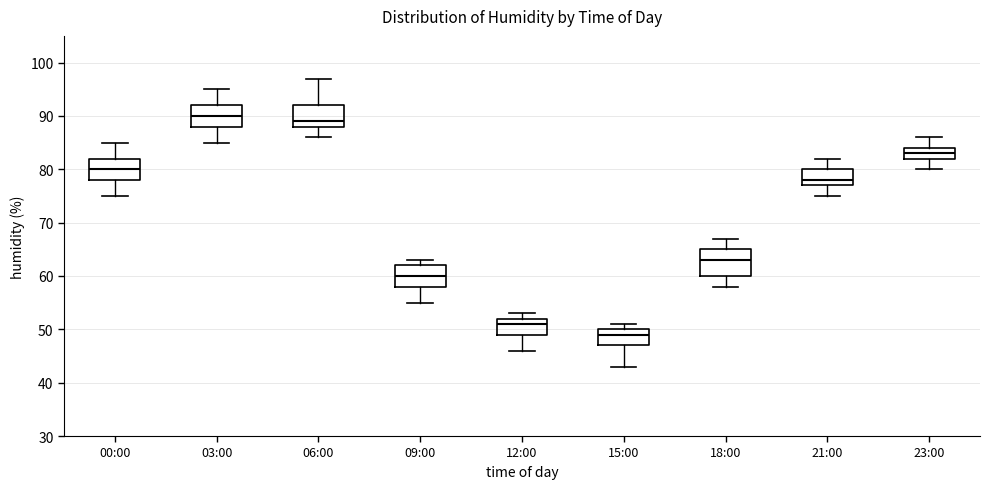

Reading left to right, read every box against the y-axis: the position of its median line, the range the box covers, and the ends of its whiskers. The values are not printed on the chart, so give them approximately, as read against the axis.

00:00: median 80, box 78 to 82, whiskers 75 to 85
03:00: median 90, box 88 to 92, whiskers 85 to 95
06:00: median 89, box 88 to 92, whiskers 86 to 97
09:00: median 60, box 58 to 62, whiskers 55 to 63
12:00: median 51, box 49 to 52, whiskers 46 to 53
15:00: median 49, box 47 to 50, whiskers 43 to 51
18:00: median 63, box 60 to 65, whiskers 58 to 67
21:00: median 78, box 77 to 80, whiskers 75 to 82
23:00: median 83, box 82 to 84, whiskers 80 to 86